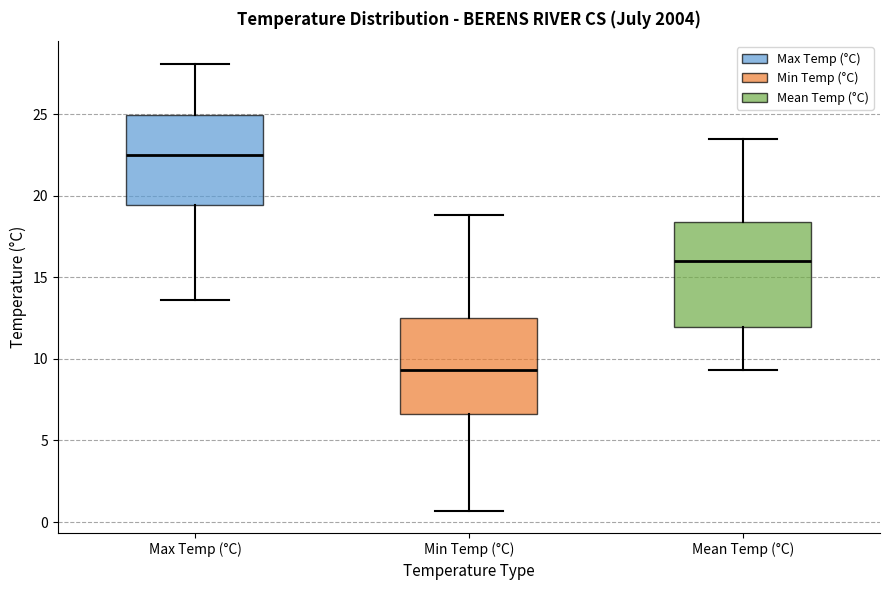

Which box's median line is the highest?

Max Temp (°C)